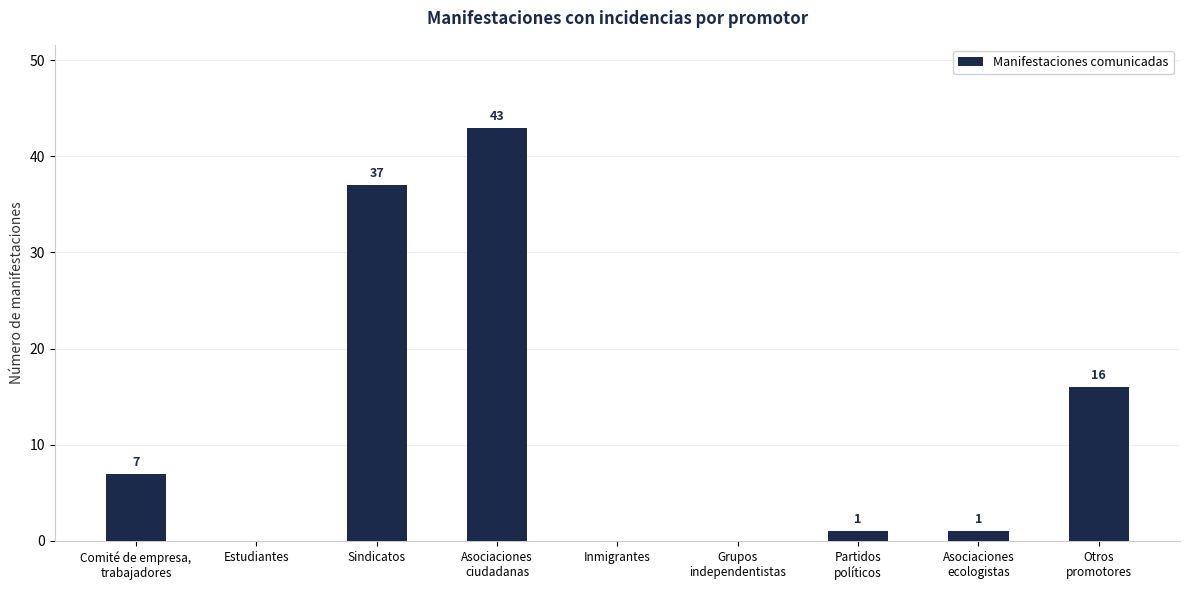

The chart shows a value of 16 at Otros
promotores. True or false?

True